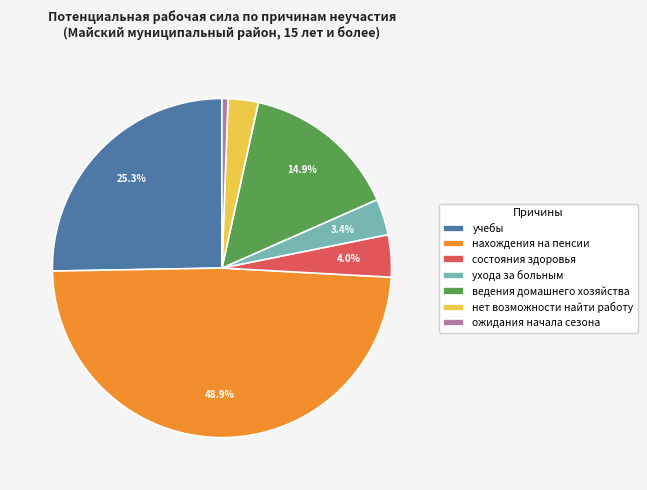

To the nearest percent, what portion does состояния здоровья represent?

4%